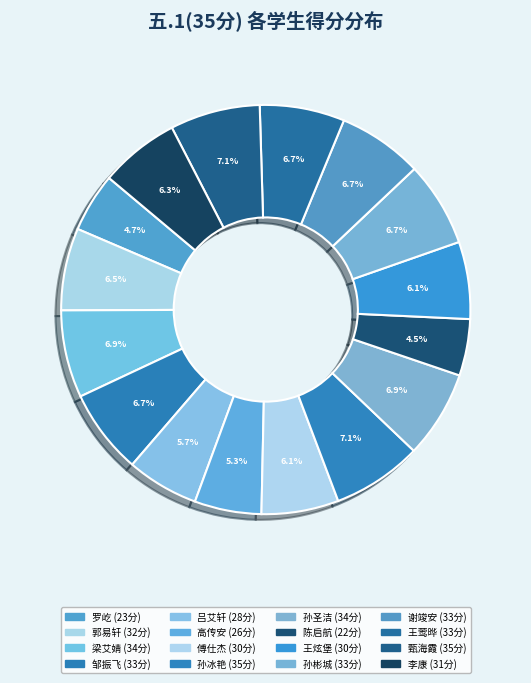

What percentage is NOT represented by 高传安?

94.7%